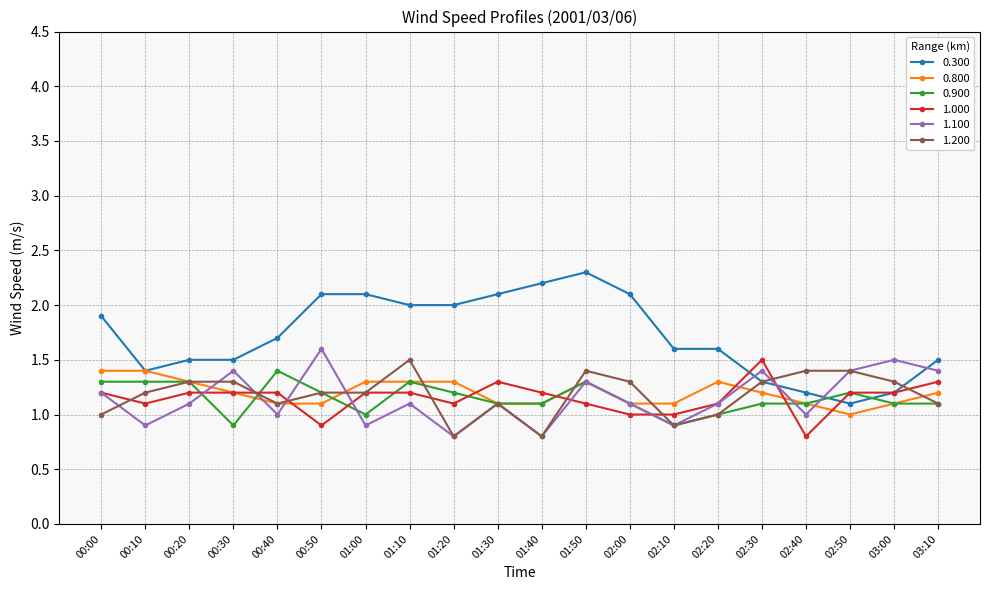

What is the sum of the 1.100 values at 02:20 and 02:40?

2.1